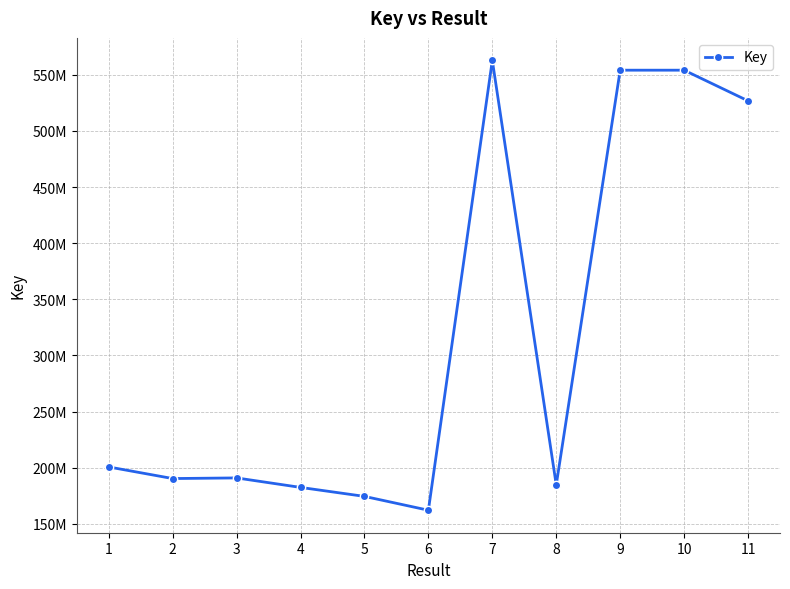

Rank the categories by value from highest to lowest.

7, 9, 10, 11, 1, 3, 2, 8, 4, 5, 6